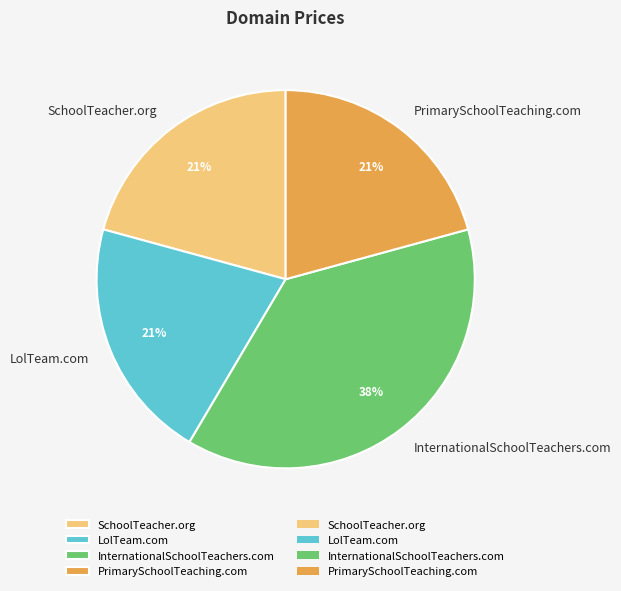

Is it true that LolTeam.com is 9% of the pie?

False